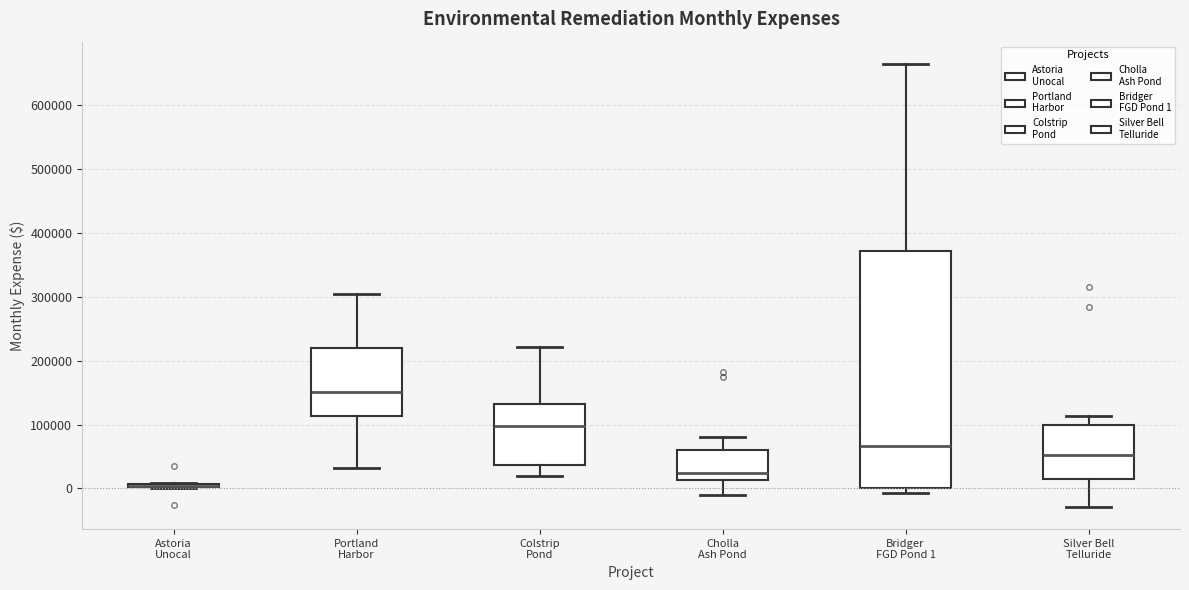

Where does the upper whisker of the box for Bridger FGD Pond 1 end on the y-axis? The values are not printed on the chart, so give them approximately, as read against the axis.

660000